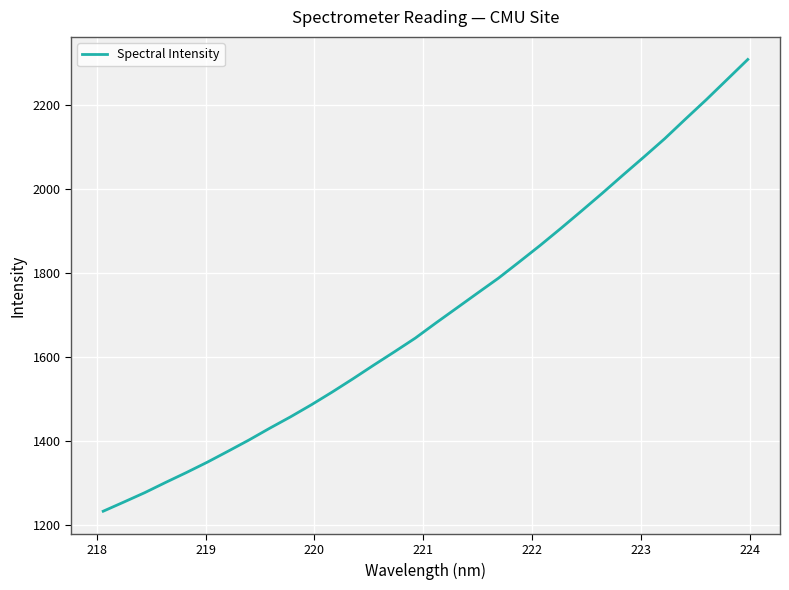

What is the difference between the maximum and minimum values?

1073.1